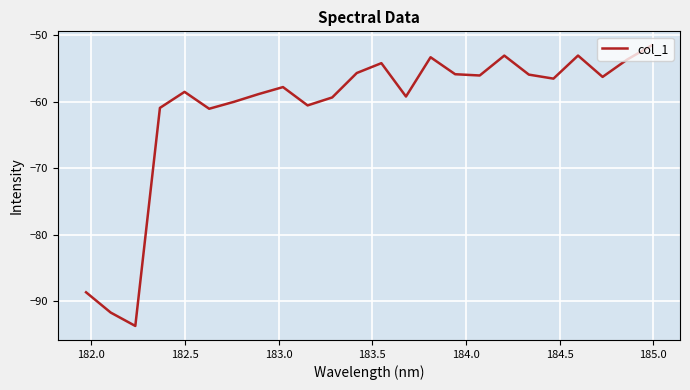

What is the maximum value shown in the chart?

-51.5